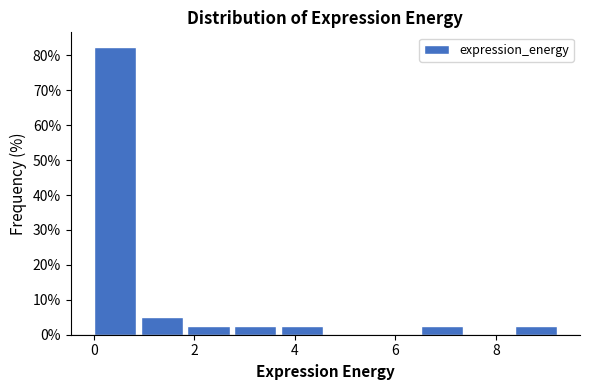

What is the height of the bar covering 6.6 to 7.4 on the x-axis? Neither the bar edges nor the heights are printed on the chart, so give them approximately, as read against the axes.

3